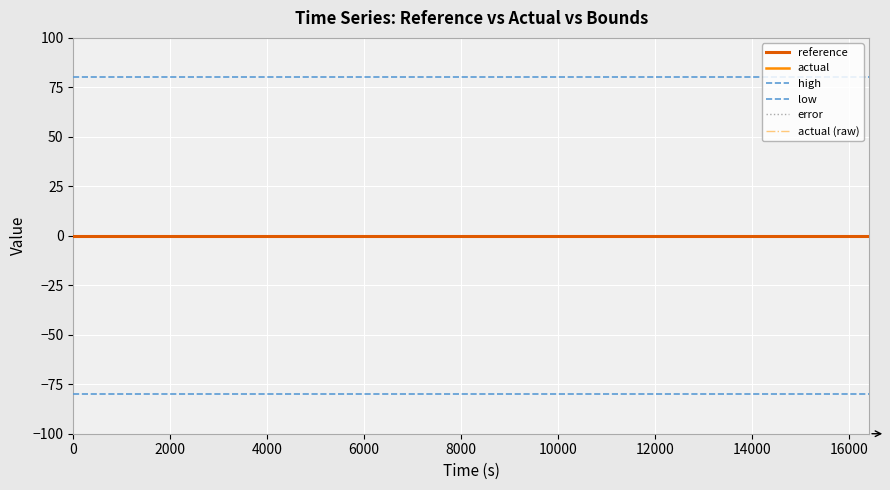

Does the chart display data point markers on the line(s)?

No